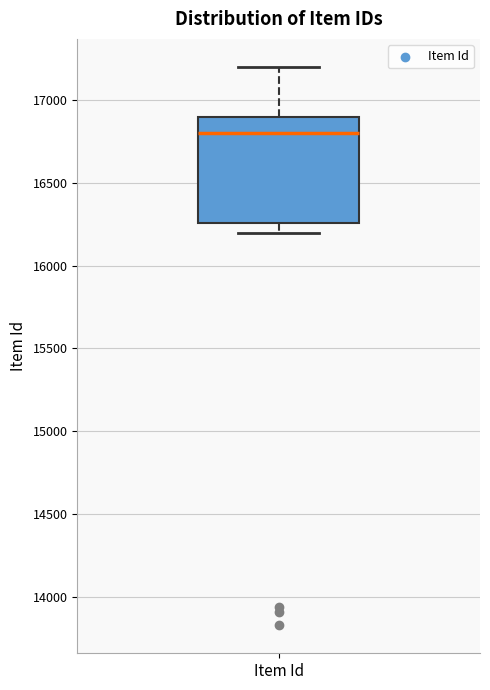

Transcribe this box plot: give where the median line is, the range the box spans, and where the two whiskers end, as read against the y-axis. The values are not printed on the chart, so give them approximately, as read against the axis.

median 16800, box 16250 to 16900, whiskers 16200 to 17200